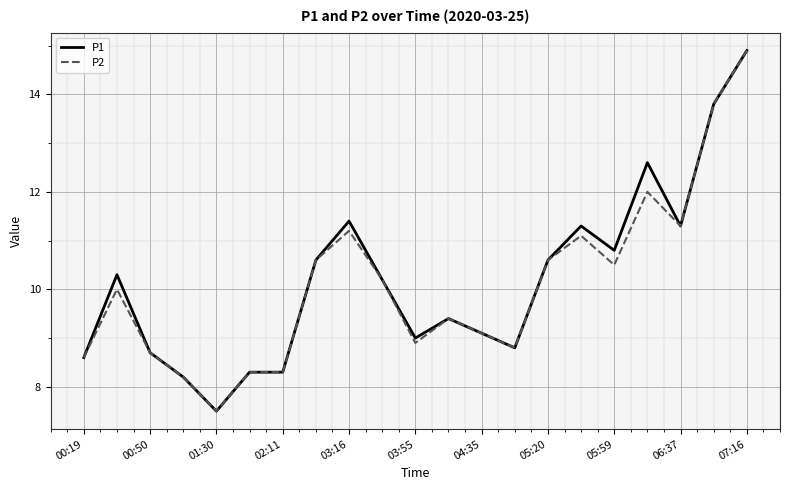

Reading left to right, list all the values displayed in this chart.

P1: 8.6	10.3	8.7	8.2	7.5	8.3	8.3	10.6	11.4	10.2	9.0	9.4	9.1	8.8	10.6	11.3	10.8	12.6	11.3	13.8	14.9
P2: 8.6	10.0	8.7	8.2	7.5	8.3	8.3	10.6	11.2	10.2	8.9	9.4	9.1	8.8	10.6	11.1	10.5	12.0	11.3	13.8	14.9